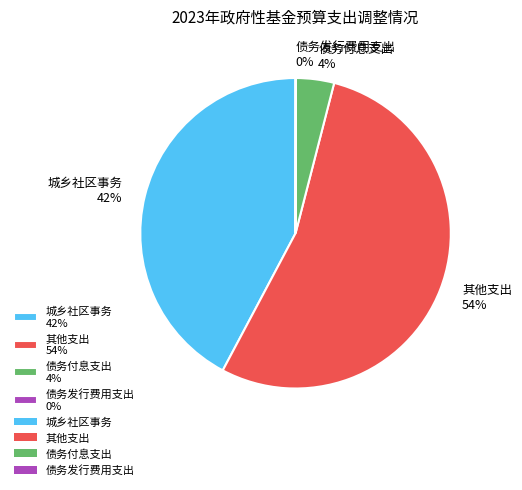

To the nearest percent, what is the average slice percentage?

25%